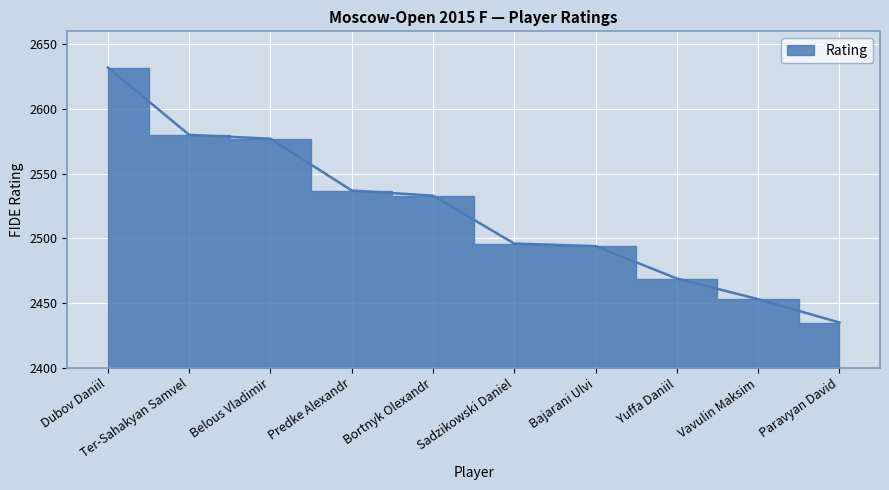

List the labels in order of value, smallest first.

Paravyan David, Vavulin Maksim, Yuffa Daniil, Bajarani Ulvi, Sadzikowski Daniel, Bortnyk Olexandr, Predke Alexandr, Belous Vladimir, Ter-Sahakyan Samvel, Dubov Daniil